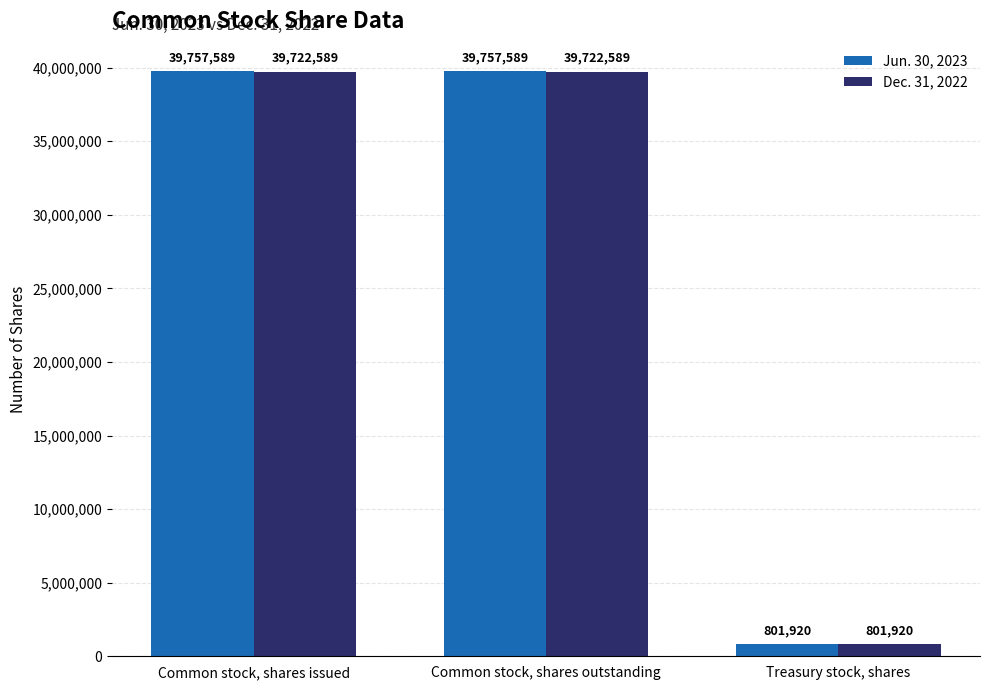

What is the difference between the second highest and minimum values in the Dec. 31, 2022 series?

38920669